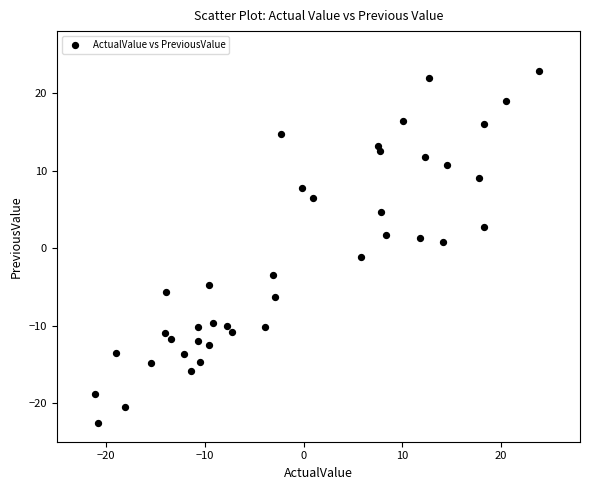

What is the range of Y values (max minus min)?

45.5